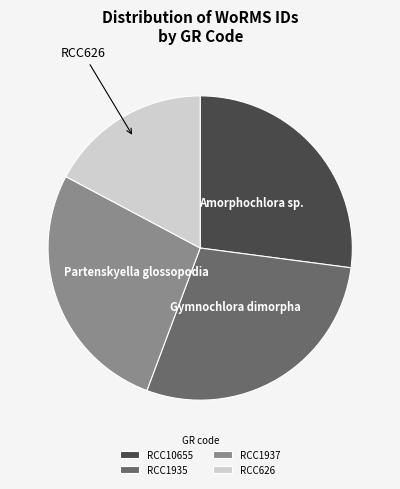

What is the smallest slice in the pie chart?

RCC626